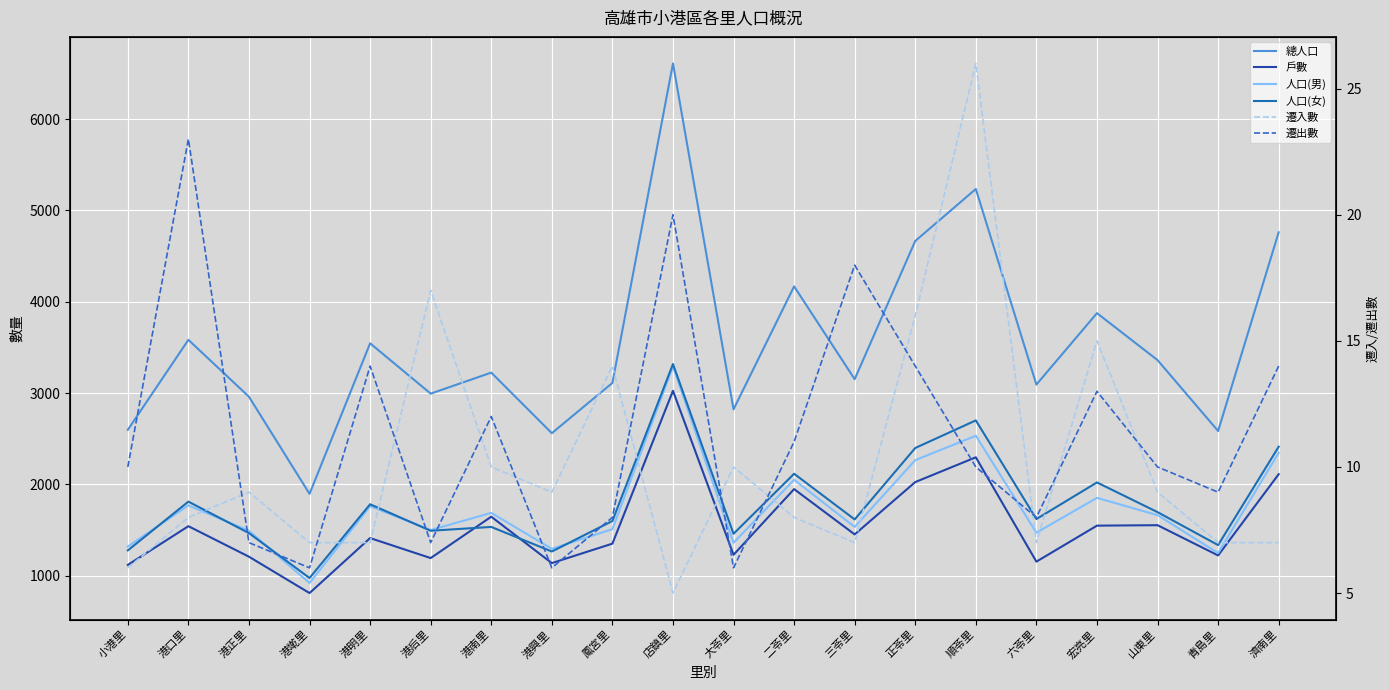

What is the minimum value for 人口(男)?

921